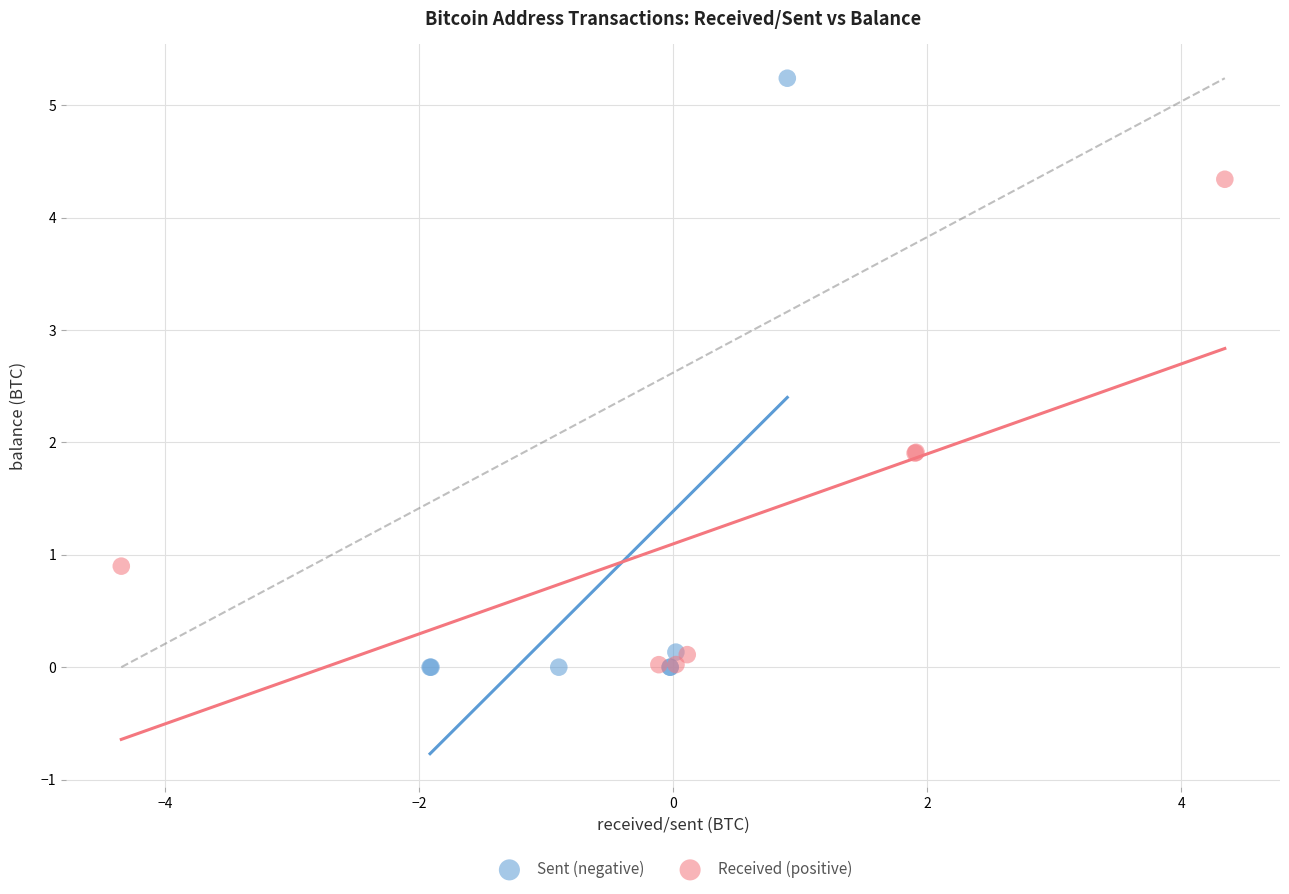

Which series has the largest Y range (max minus min)?

Sent (negative)